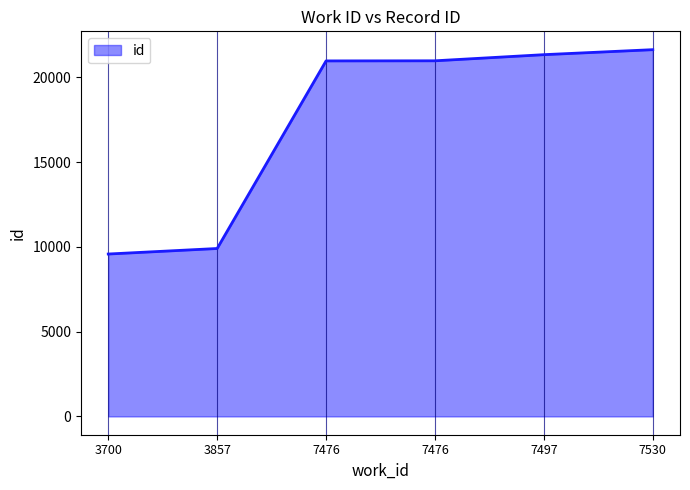

Count the number of categories in the chart.

6